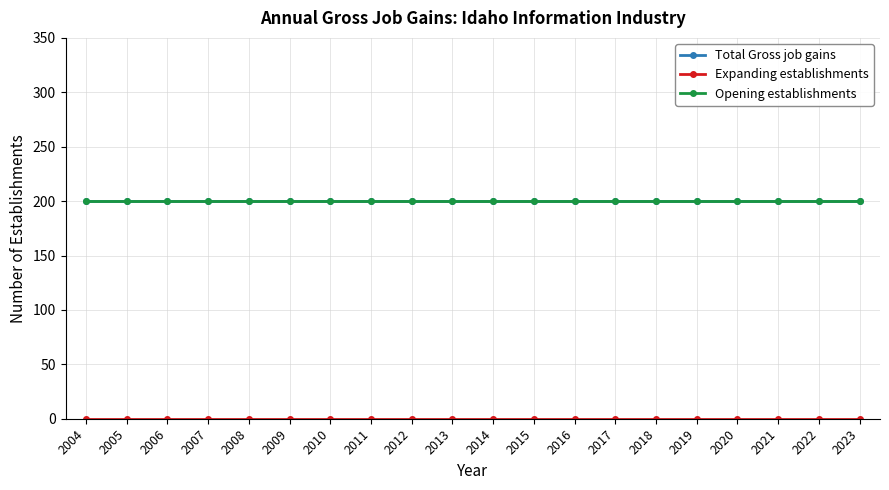

Reading right to left, extract all data points from this chart.

Total Gross job gains: 2023=200	2022=200	2021=200	2020=200	2019=200	2018=200	2017=200	2016=200	2015=200	2014=200	2013=200	2012=200	2011=200	2010=200	2009=200	2008=200	2007=200	2006=200	2005=200	2004=200
Expanding establishments: 2023=0	2022=0	2021=0	2020=0	2019=0	2018=0	2017=0	2016=0	2015=0	2014=0	2013=0	2012=0	2011=0	2010=0	2009=0	2008=0	2007=0	2006=0	2005=0	2004=0
Opening establishments: 2023=200	2022=200	2021=200	2020=200	2019=200	2018=200	2017=200	2016=200	2015=200	2014=200	2013=200	2012=200	2011=200	2010=200	2009=200	2008=200	2007=200	2006=200	2005=200	2004=200